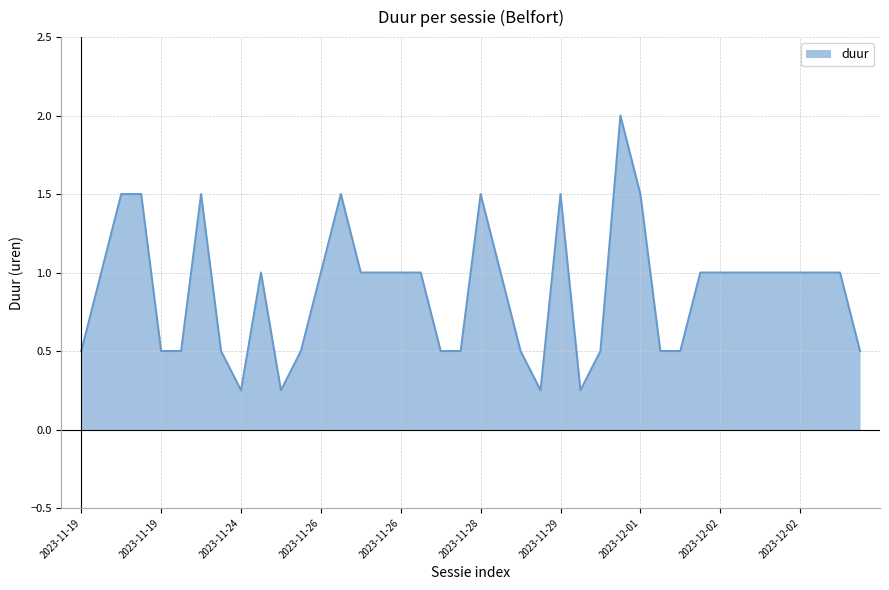

Is this an area chart (filled region under the line)?

Yes